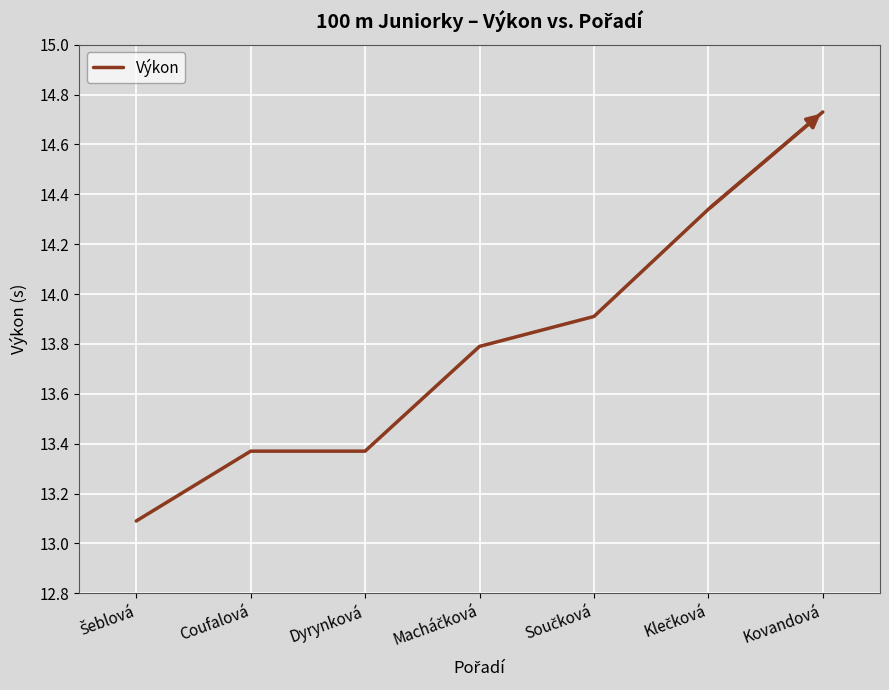

What position from the left is Kovandová?

7